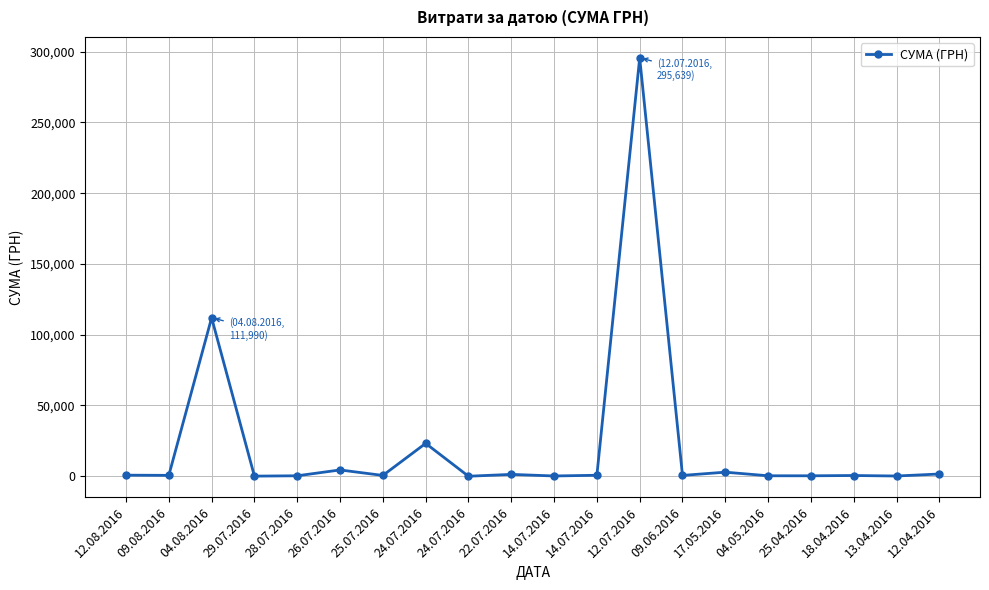

Approximately how many times larger is the value at 04.05.2016 compared to 14.07.2016?

1.7